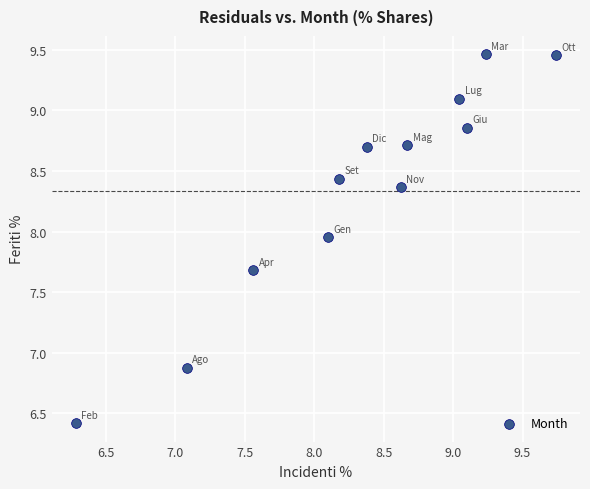

What Y value in the scatter plot is closest to 7?

6.9